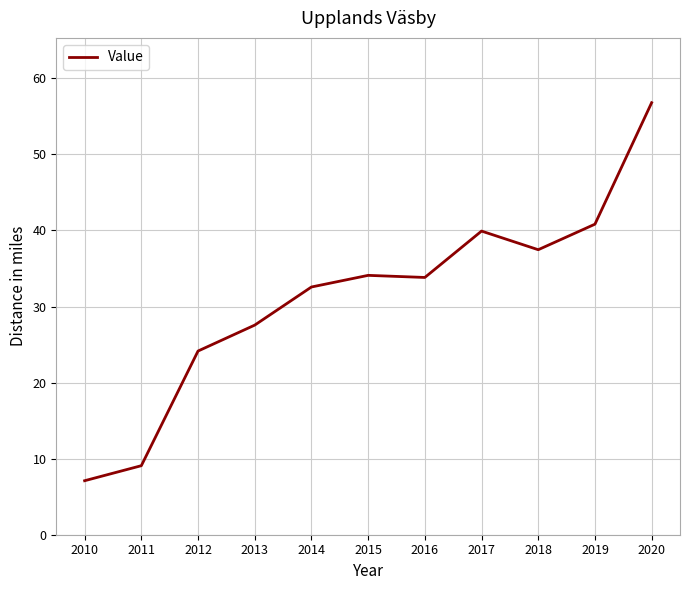

At which label is the value closest to 31?

2014